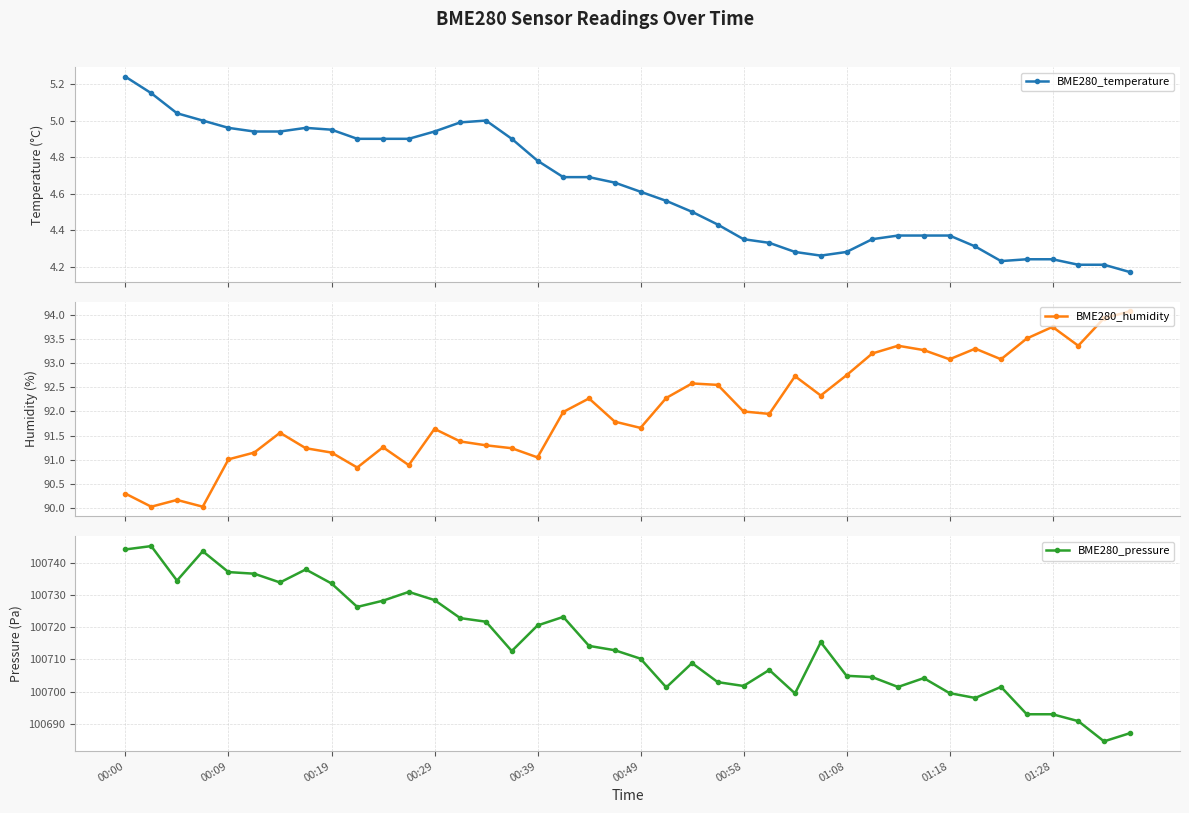

What is the lowest value of the BME280_humidity series?

90.0